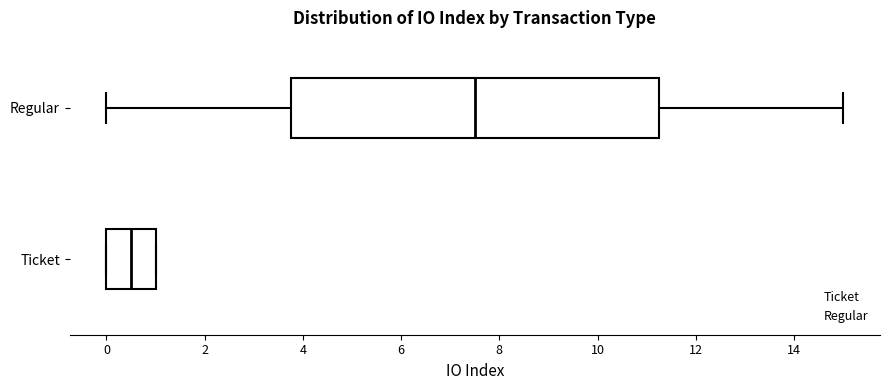

Where is the right edge of the box for Ticket on the x-axis? The values are not printed on the chart, so give them approximately, as read against the axis.

1.0